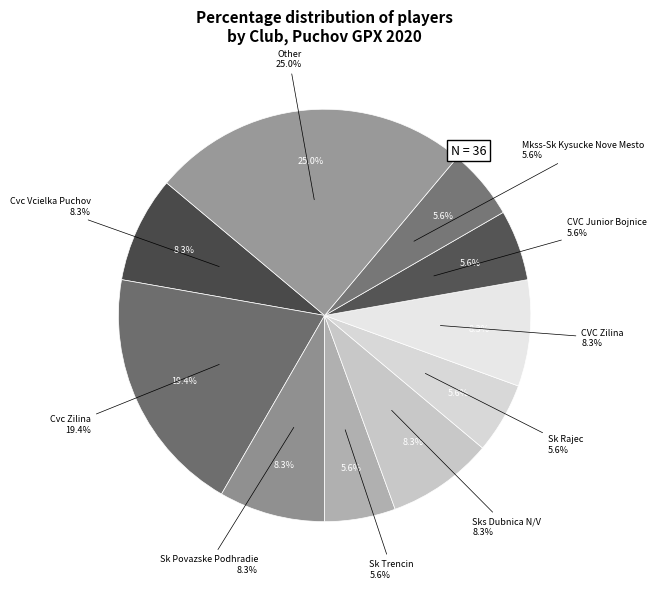

Which category has the biggest portion of the pie?

Other